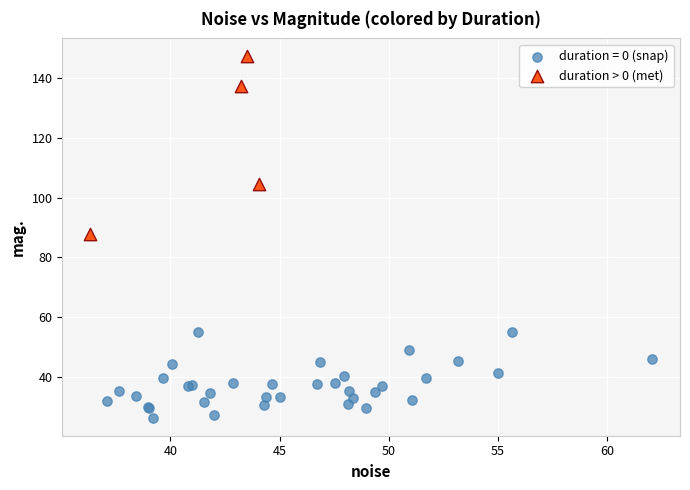

Which series has the largest Y range (max minus min)?

duration > 0 (met)